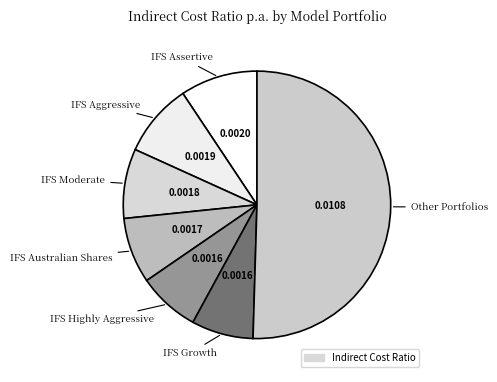

How many slices are in this pie chart?

7